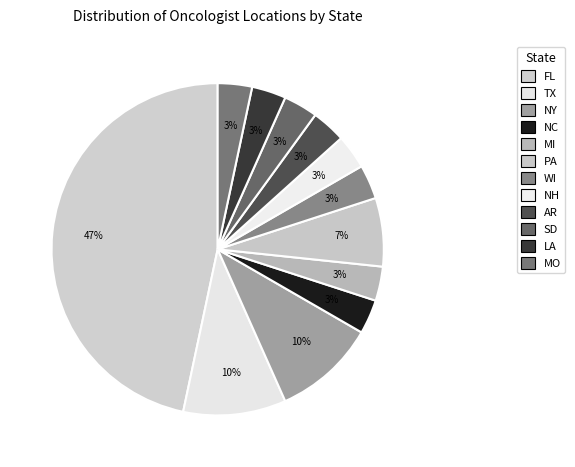

Is there any slice that represents more than half of the pie?

No